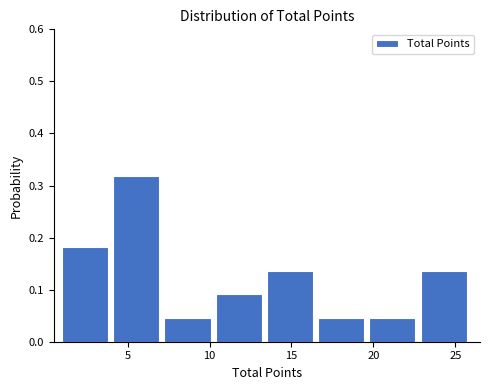

Reading left to right, transcribe this chart: for each bar, give the range it covers on the x-axis and its height. Neither the bar edges nor the heights are printed on the chart, so give them approximately, as read against the axes.

1.0 to 4.0: 0.18
4.0 to 7.5: 0.32
7.5 to 10.5: 0.05
10.5 to 13.5: 0.09
13.5 to 16.5: 0.14
16.5 to 20.0: 0.05
20.0 to 23.0: 0.05
23.0 to 26.0: 0.14